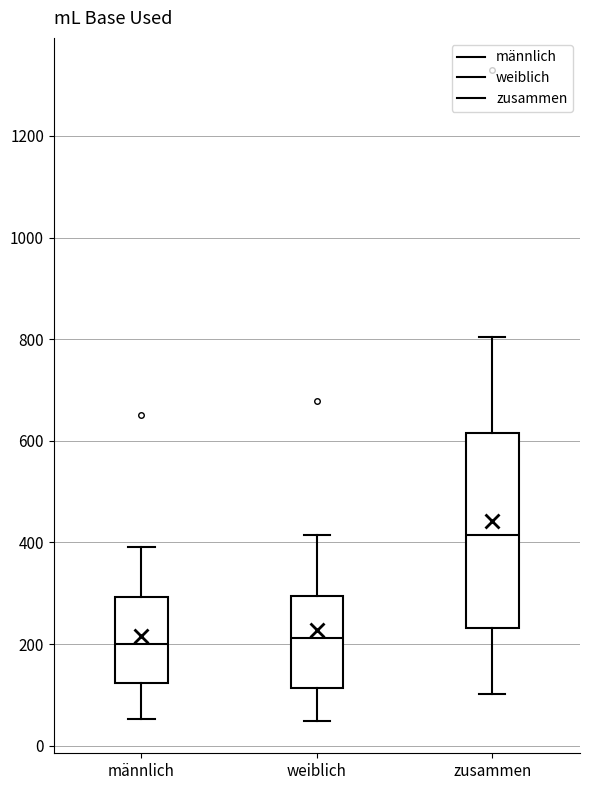

Reading left to right, transcribe this box plot: for each box, give where its median line is, the range the box spans, and where its two whiskers end, as read against the y-axis. The values are not printed on the chart, so give them approximately, as read against the axis.

männlich: median 200, box 120 to 300, whiskers 60 to 400
weiblich: median 220, box 120 to 300, whiskers 40 to 420
zusammen: median 420, box 240 to 620, whiskers 100 to 800